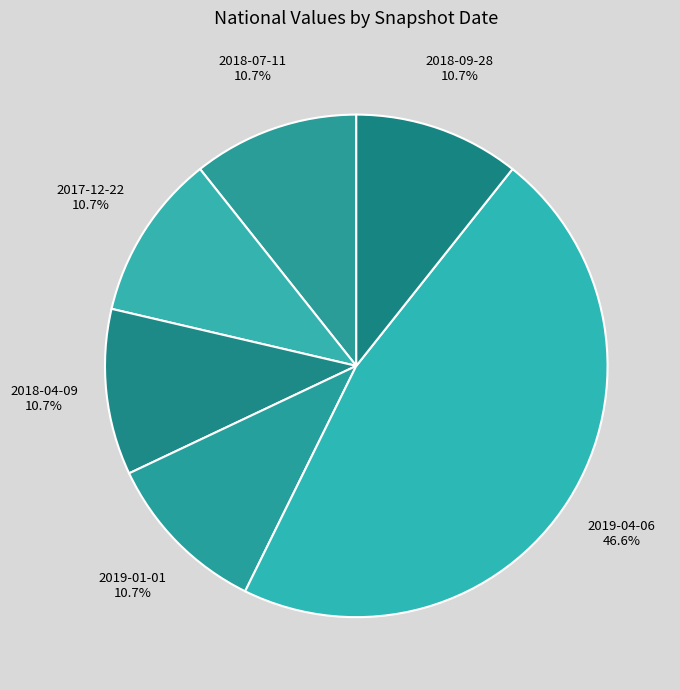

Which category has the biggest portion of the pie?

2019-04-06